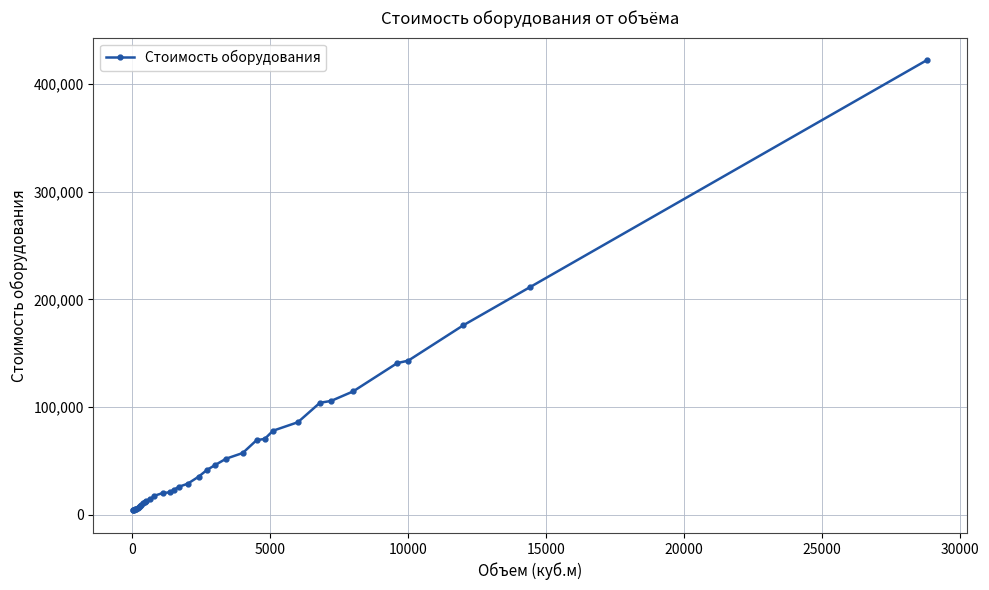

What is the difference between the maximum and second lowest values?

418383.0